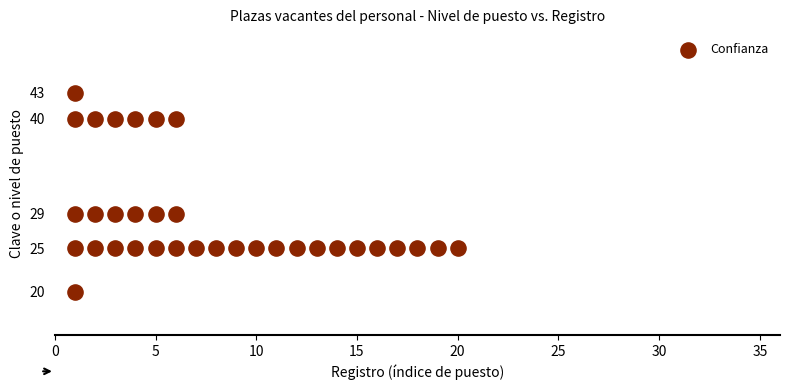

What is the range of X values (max minus min)?

19